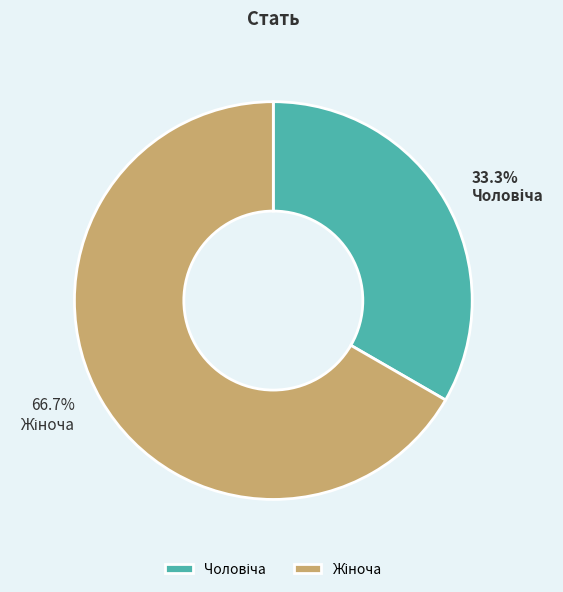

Which slice represents more than half of the pie?

Жіноча